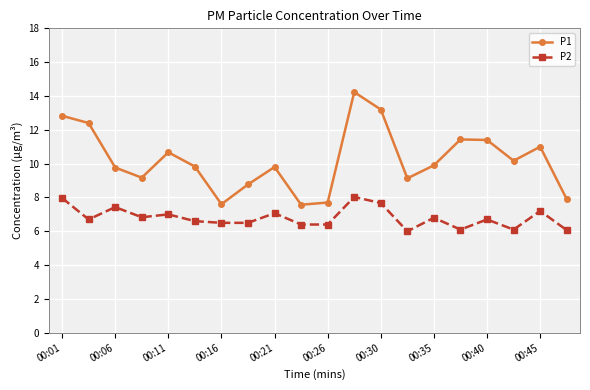

What is the maximum value shown in the chart?

14.2